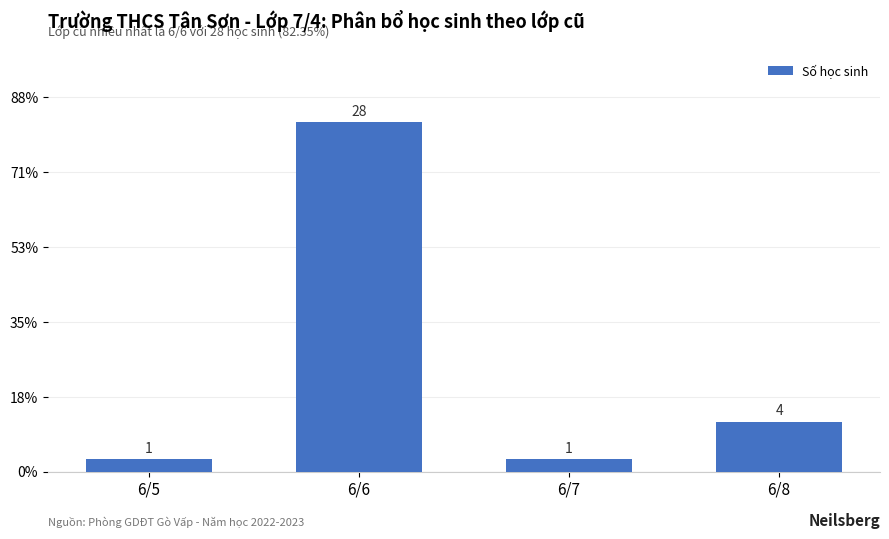

Is it true that the value at 6/7 is 1?

True